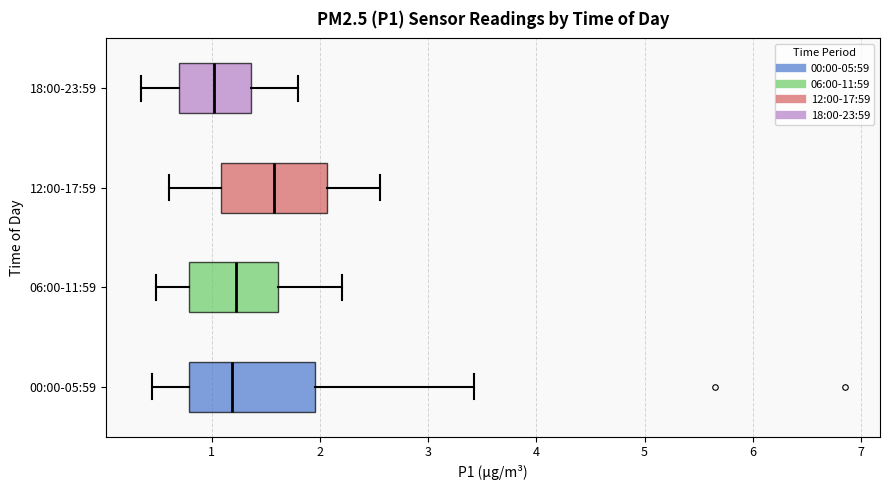

Reading bottom to top, transcribe this box plot: for each box, give where its median line is, the range the box spans, and where its two whiskers end, as read against the x-axis. The values are not printed on the chart, so give them approximately, as read against the axis.

00:00-05:59: median 1.2, box 0.8 to 2.0, whiskers 0.5 to 3.4
06:00-11:59: median 1.2, box 0.8 to 1.6, whiskers 0.5 to 2.2
12:00-17:59: median 1.6, box 1.1 to 2.1, whiskers 0.6 to 2.6
18:00-23:59: median 1.0, box 0.7 to 1.4, whiskers 0.4 to 1.8